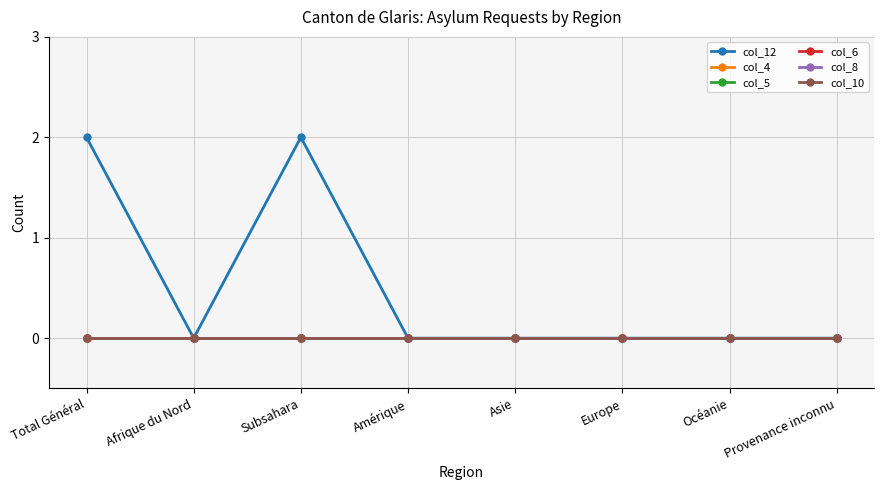

Reading left to right, list all the values displayed in this chart.

col_12: 2	0	2	0	0	0	0	0
col_4: 0	0	0	0	0	0	0	0
col_5: 0	0	0	0	0	0	0	0
col_6: 0	0	0	0	0	0	0	0
col_8: 0	0	0	0	0	0	0	0
col_10: 0	0	0	0	0	0	0	0